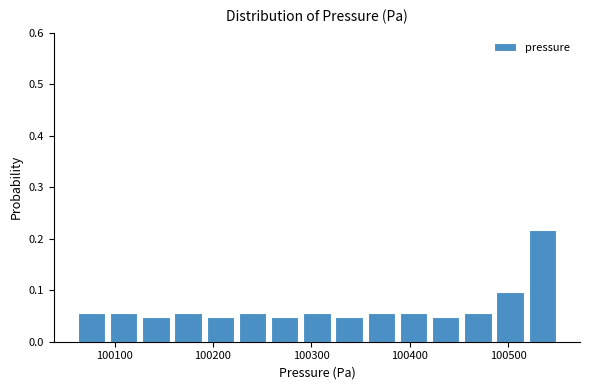

Read against the x-axis, roughly where is the centre of the tallest bar?

100540